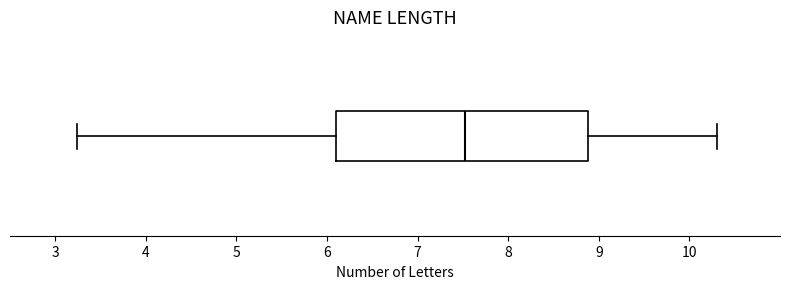

Where does the left whisker of the box end on the x-axis? The values are not printed on the chart, so give them approximately, as read against the axis.

3.2